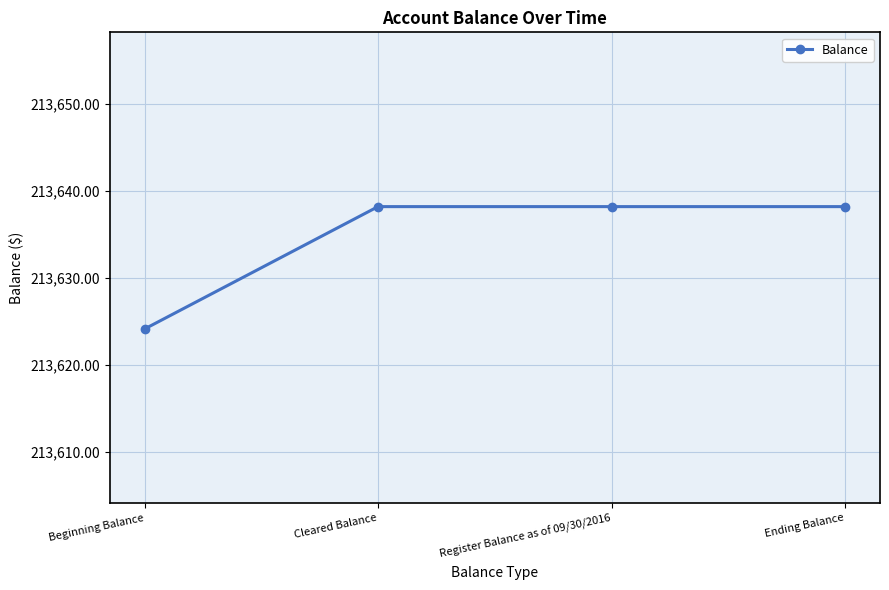

The chart shows a value of 79472.1 at Ending Balance. True or false?

False